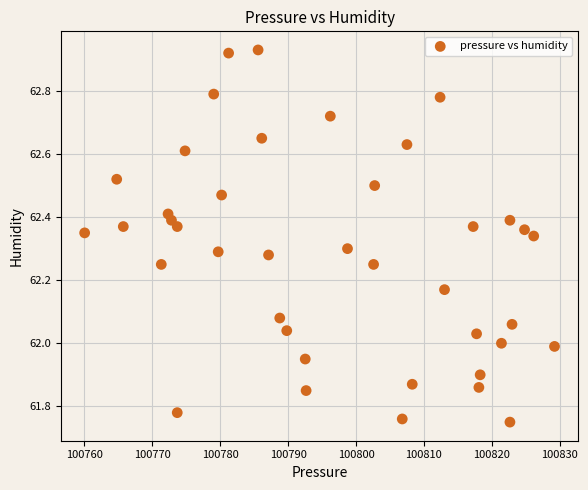

What is the range of X values (max minus min)?

69.2